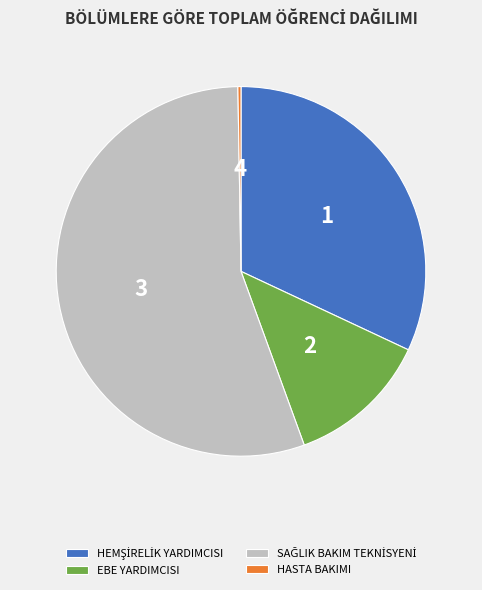

Is there any slice that represents more than half of the pie?

Yes